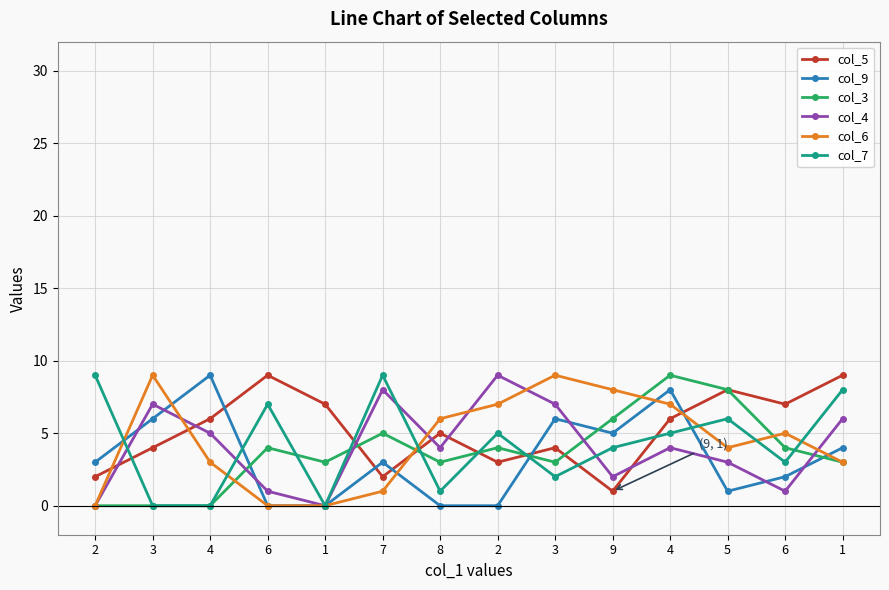

What is the value of the col_6 point at the 11th from the left?

3